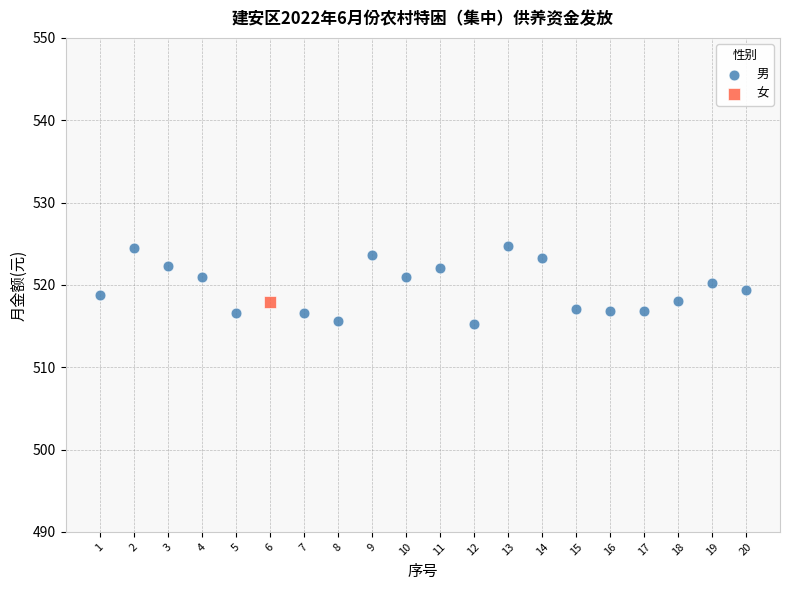

What are all the series names shown in the legend?

男, 女